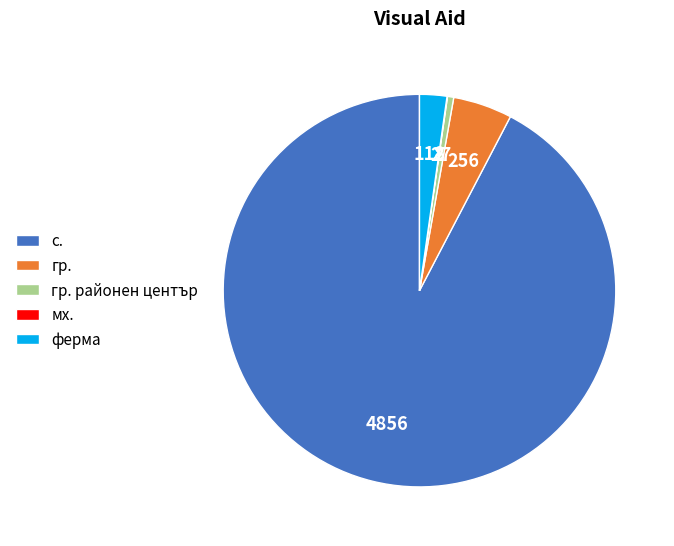

What is the largest slice in the pie chart?

с.